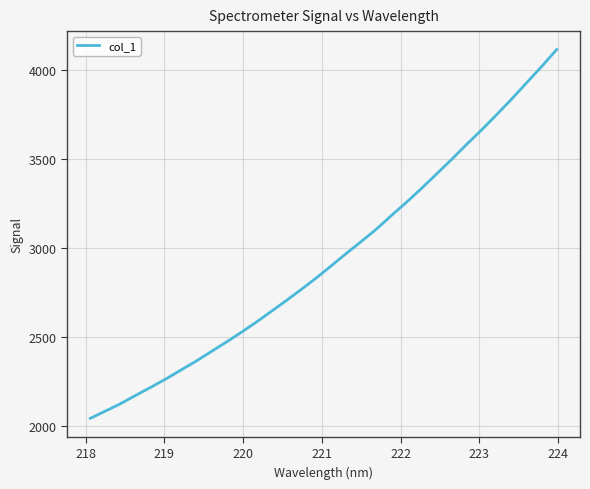

What is the smallest value displayed?

2041.6